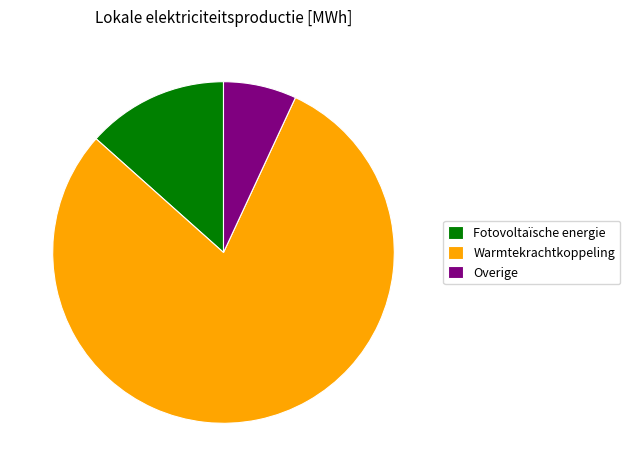

How many segments does this pie chart have?

3